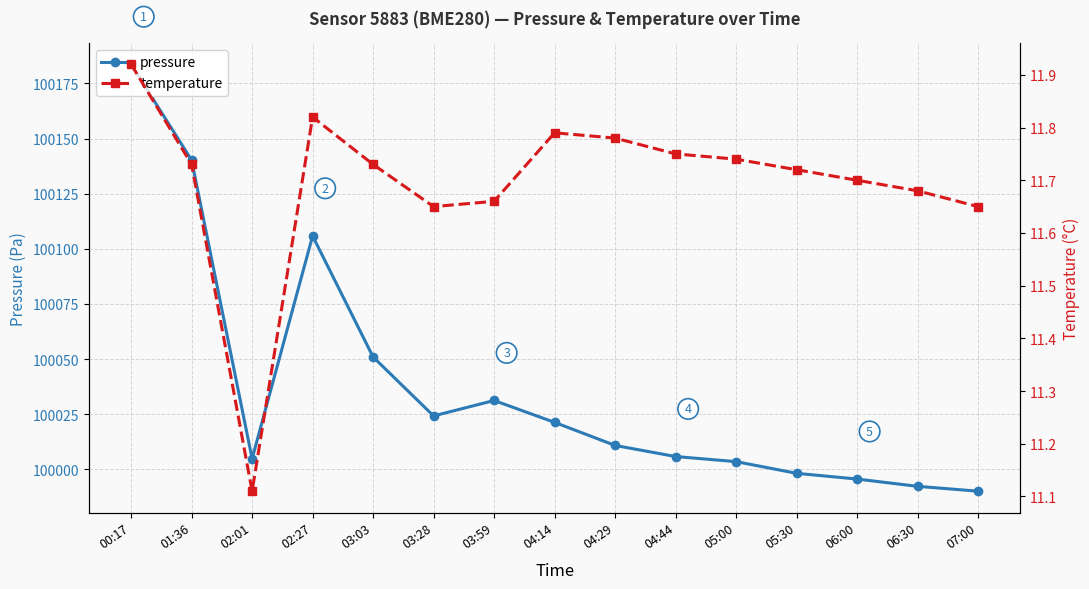

List the series in order of their peak value, lowest first.

temperature, pressure